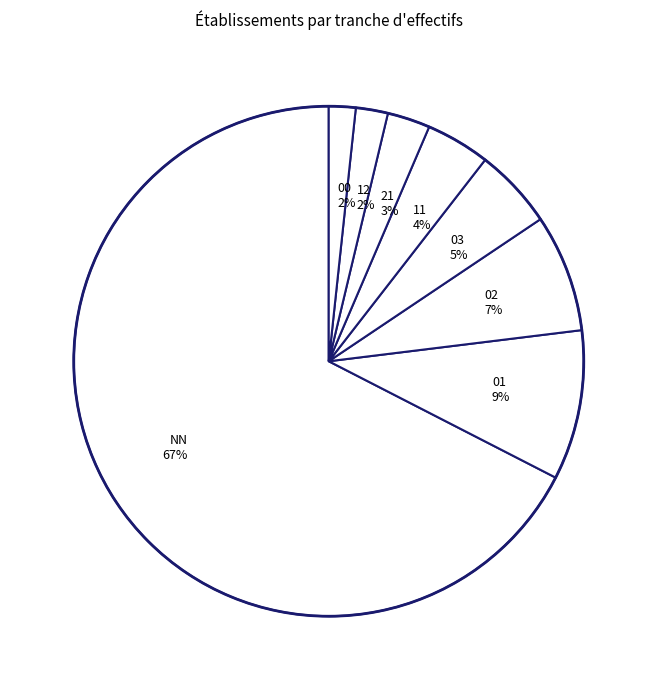

Between 21 3% and 12 2%, which is larger?

21 3%